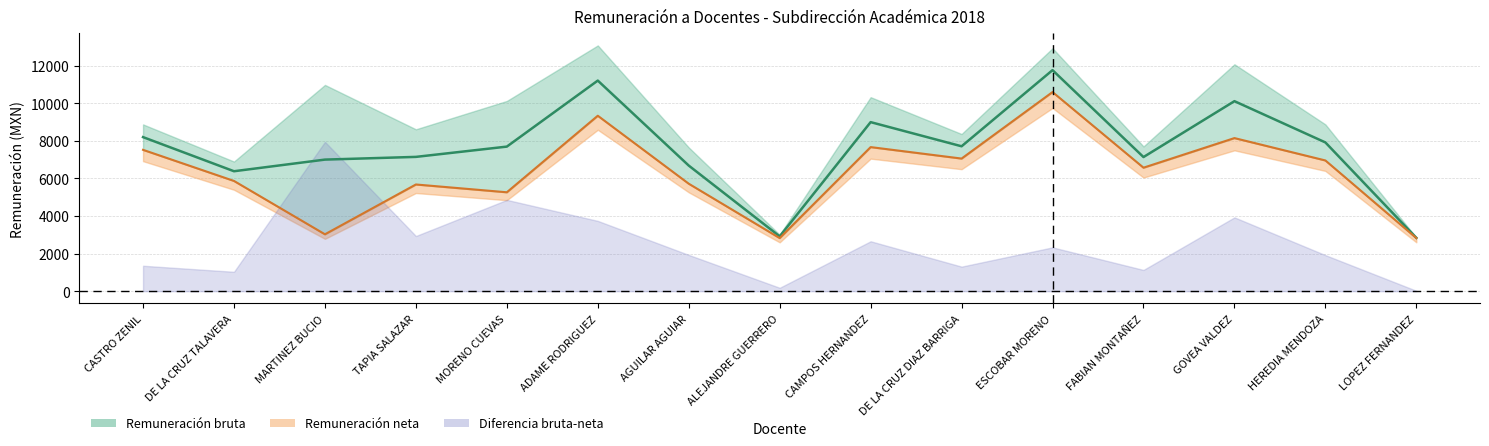

Reading left to right, what are all the values shown in this chart?

7522.5	5867.3	3028.0	5679.0	5264.3	9337.1	5719.7	2826.5	7668.4	7058.0	10597.7	6572.5	8148.0	6957.3	2827.7